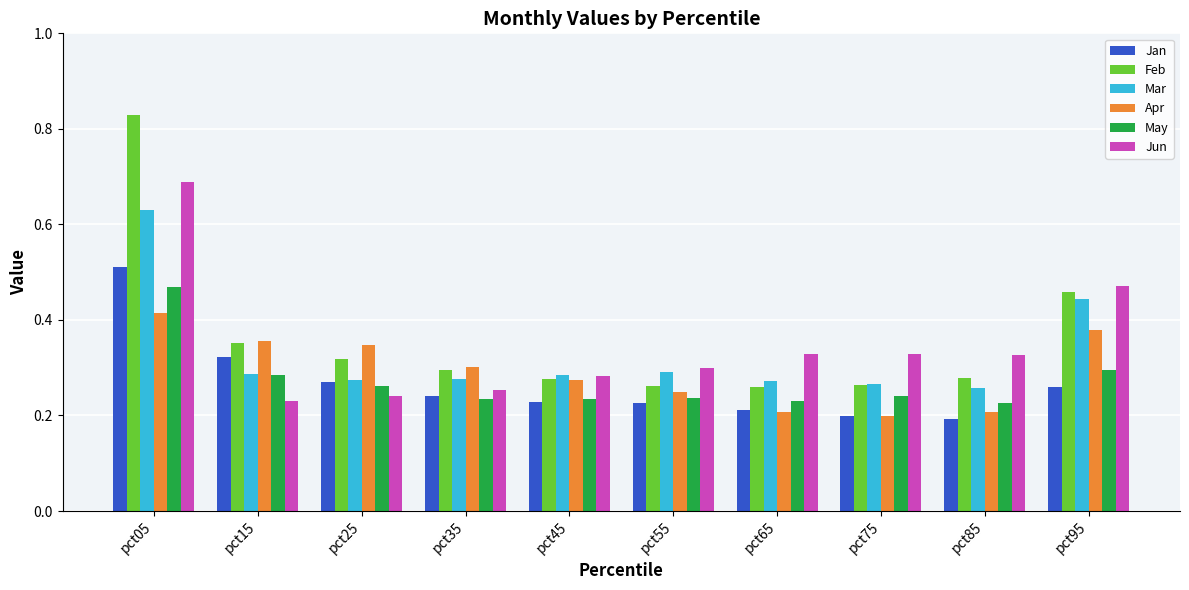

The value of Mar at pct35 is 0.3. True or false?

True